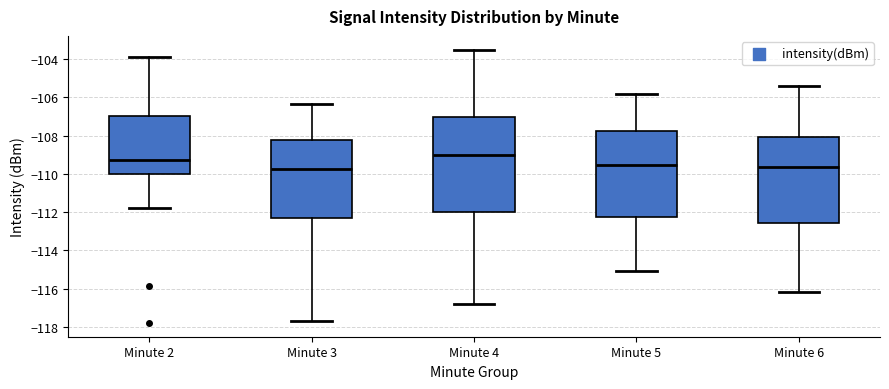

Where does the median line of the box for Minute 2 sit on the y-axis? The values are not printed on the chart, so give them approximately, as read against the axis.

-109.2